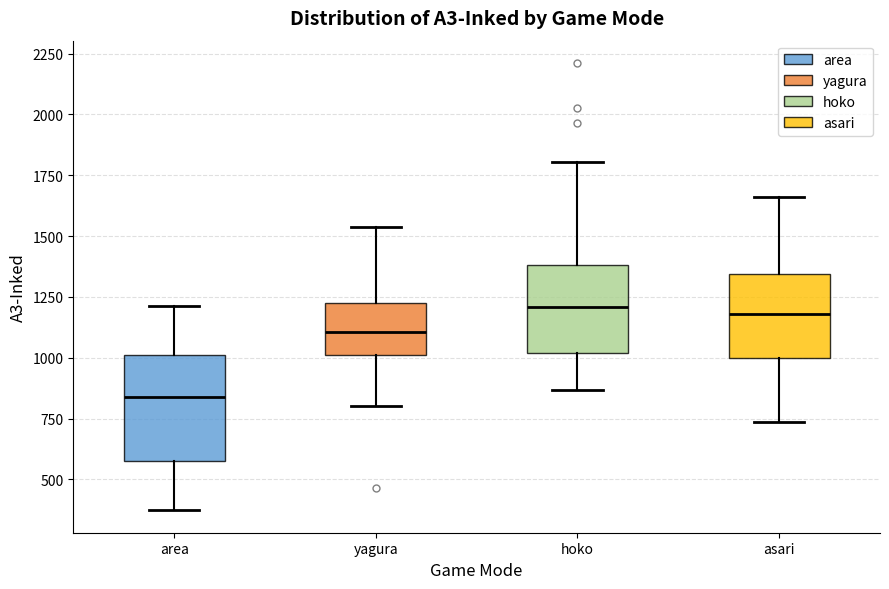

Which box is the tallest, from its lower edge to its upper edge?

area